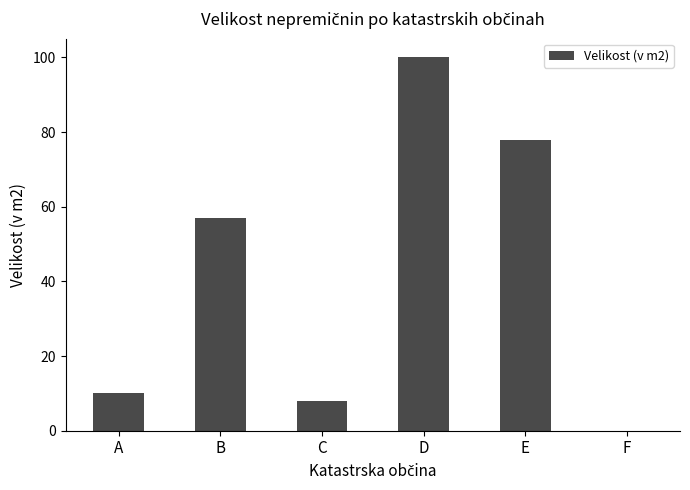

What is the change in value from A to F?

-10